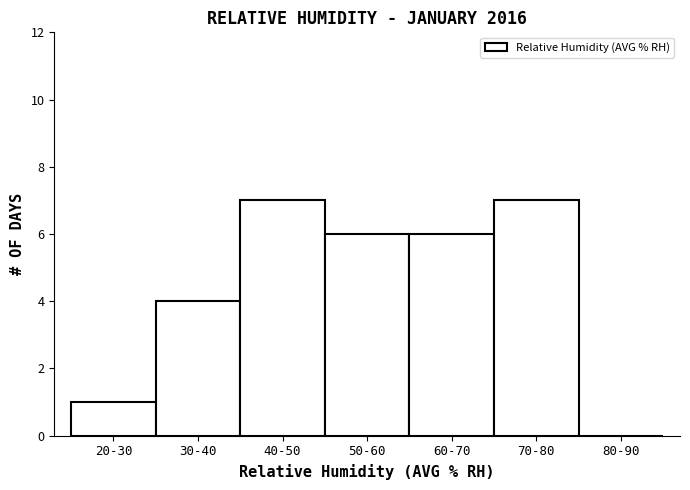

Reading left to right, list all the values displayed in this chart.

20-30=1	30-40=4	40-50=7	50-60=6	60-70=6	70-80=7	80-90=0